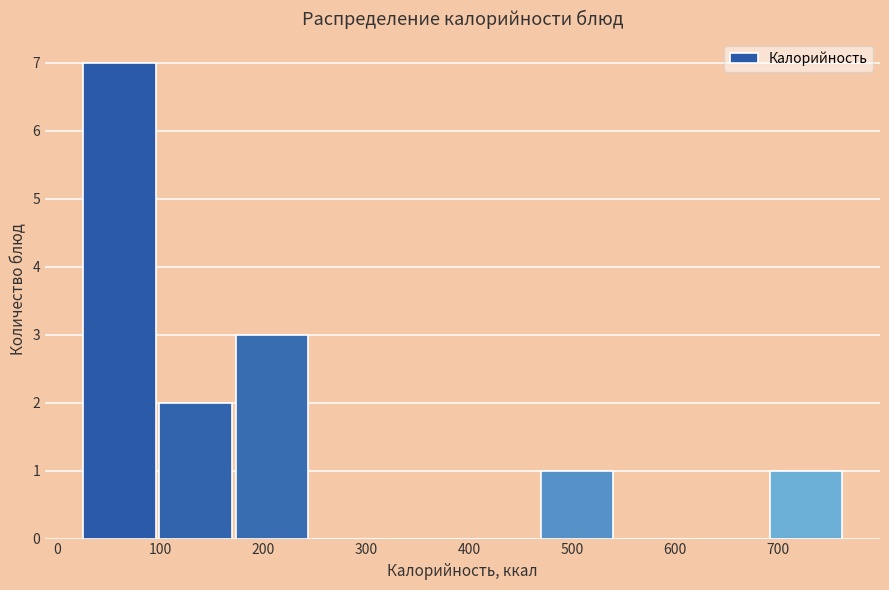

Over which range of the x-axis is the bar tallest?

20 to 100